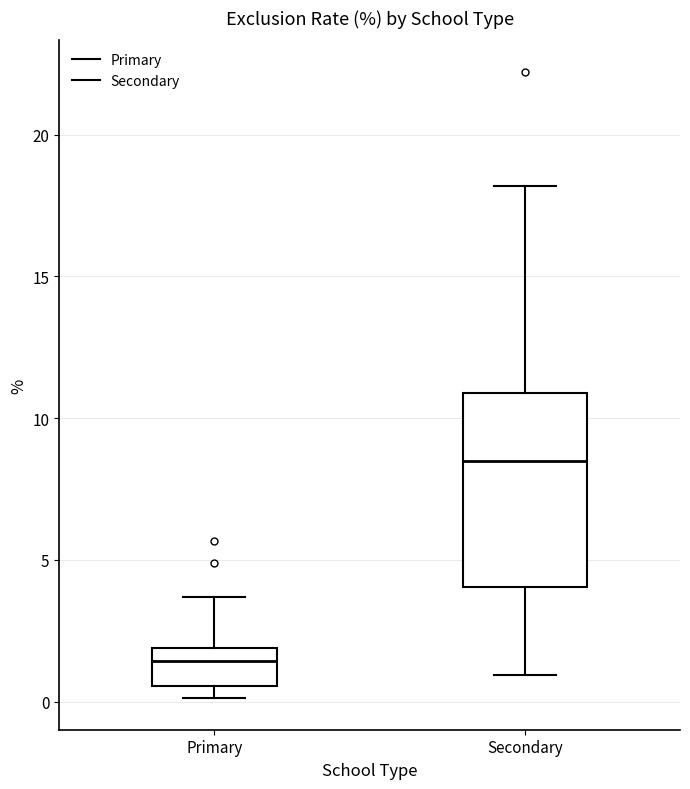

Where does the upper whisker of the box for Secondary end on the y-axis? The values are not printed on the chart, so give them approximately, as read against the axis.

18.0